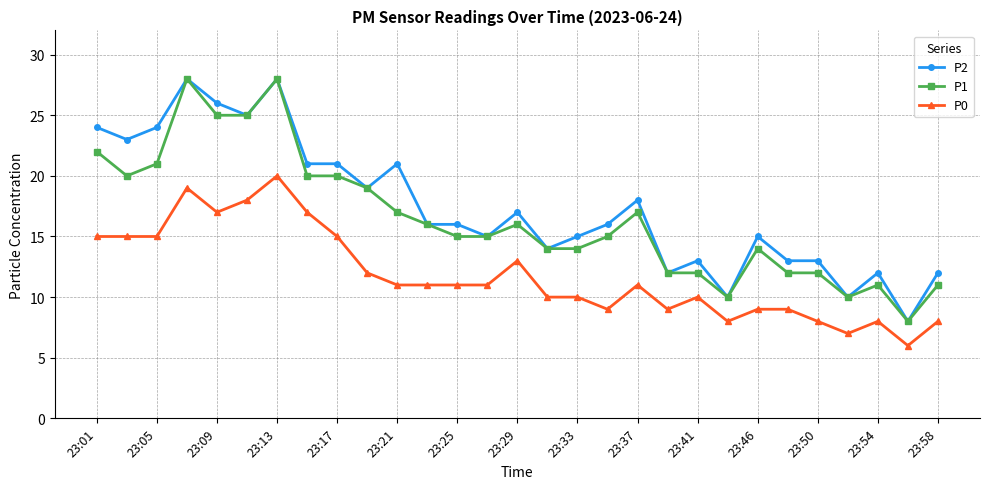

True or false: P2 and P0 intersect in this chart.

False